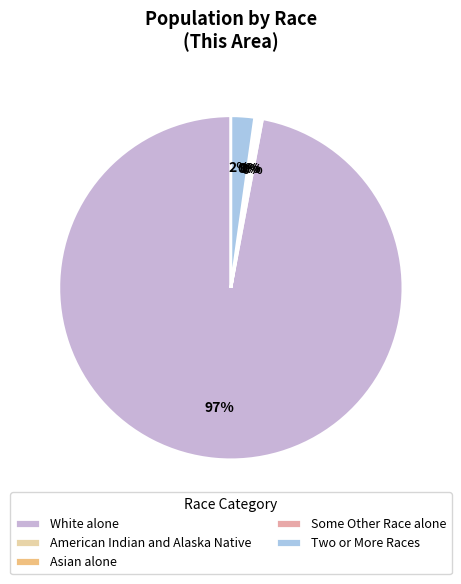

Does Two or More Races represent more than half of the total?

No